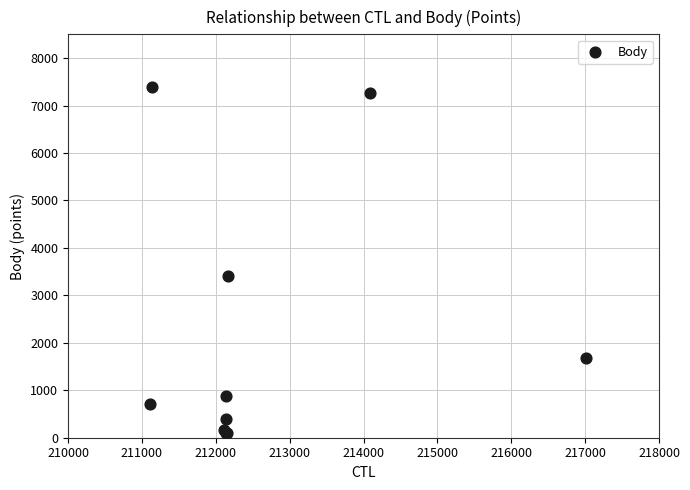

What Y value in the scatter plot is closest to 3744?

3404